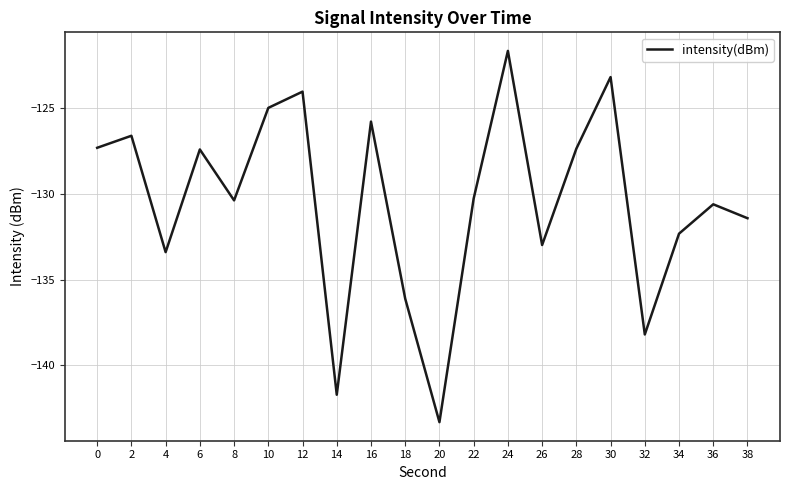

What is the change in value from 2 to 34?

-5.7